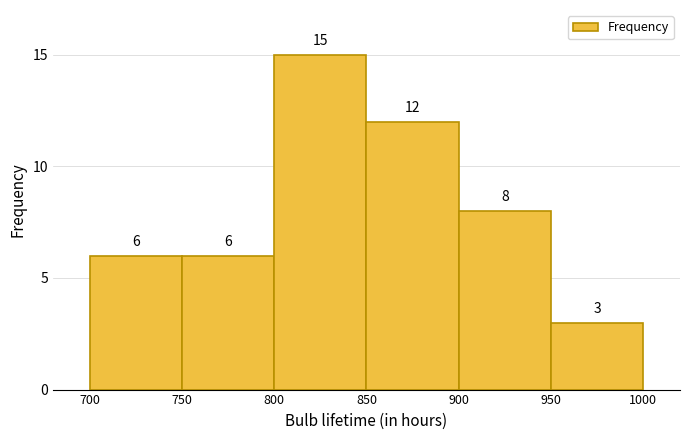

How tall is the bar that spans 800 to 850 on the x-axis?

15